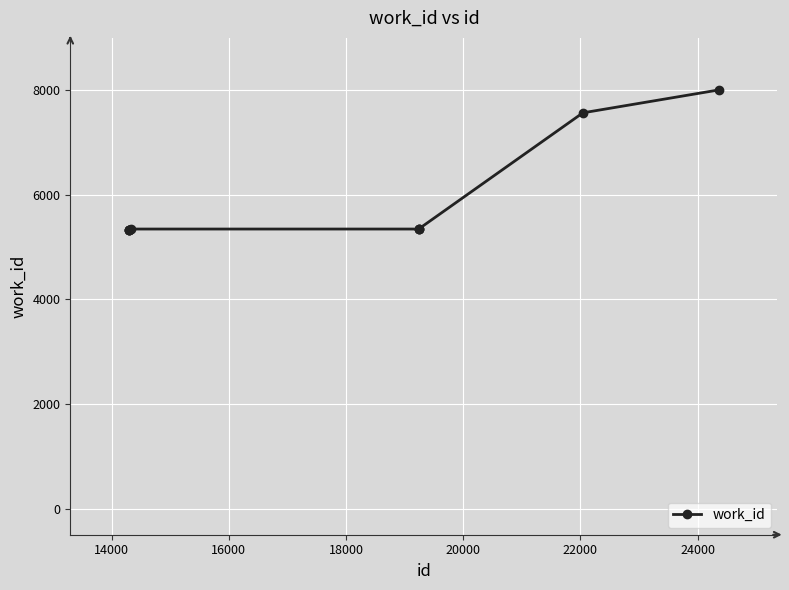

What is the difference between the second highest and minimum values?

2243